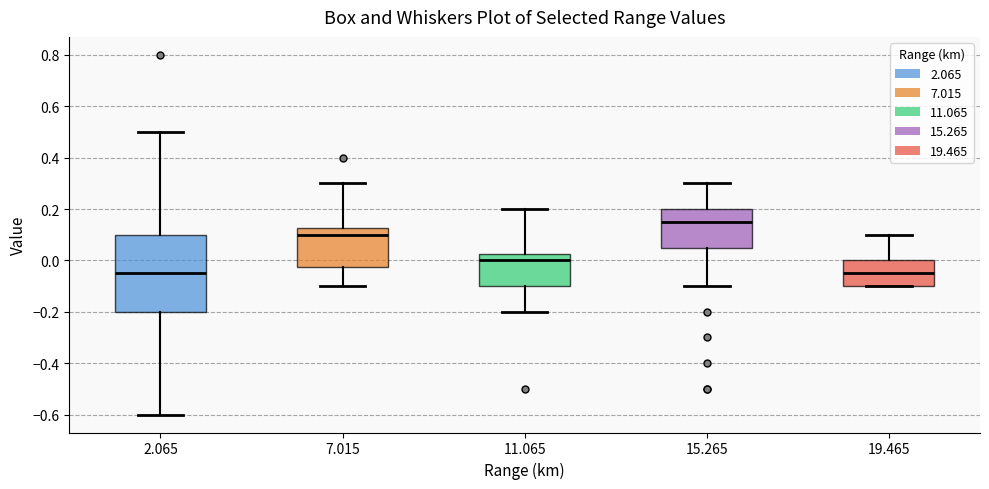

Comparing the boxes themselves (not the whiskers), which one is the tallest?

2.065